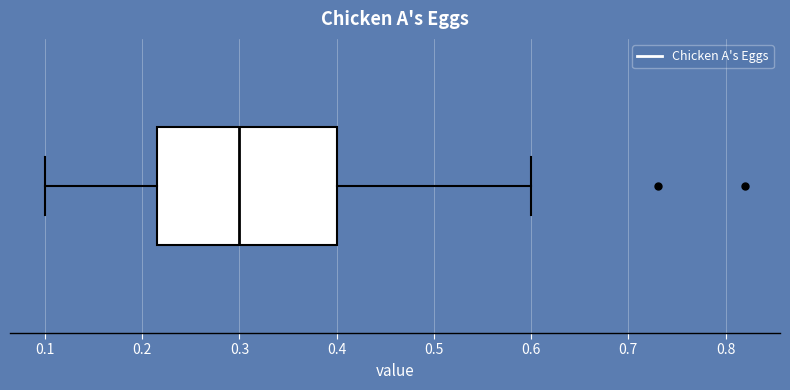

Transcribe this box plot: give where the median line is, the range the box spans, and where the two whiskers end, as read against the x-axis. The values are not printed on the chart, so give them approximately, as read against the axis.

median 0.30, box 0.22 to 0.40, whiskers 0.10 to 0.60